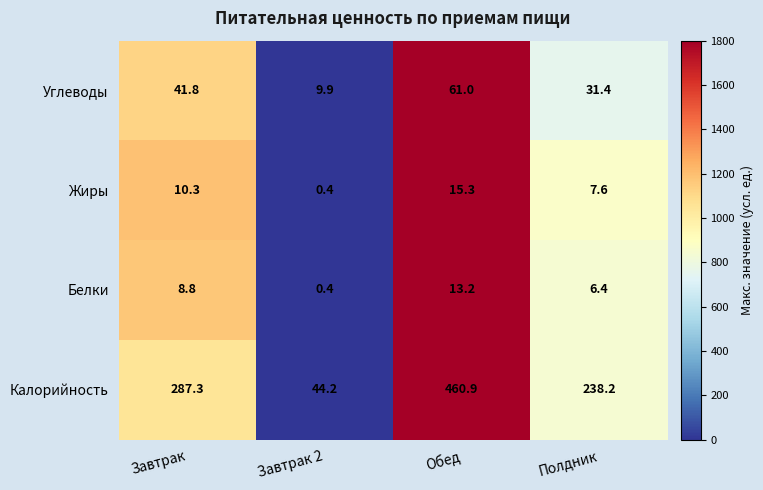

Reading left to right, transcribe all the data shown in this chart.

Углеводы: 41.8	9.9	61.0	31.4
Жиры: 10.3	0.4	15.3	7.6
Белки: 8.8	0.4	13.2	6.4
Калорийность: 287.3	44.2	460.9	238.2